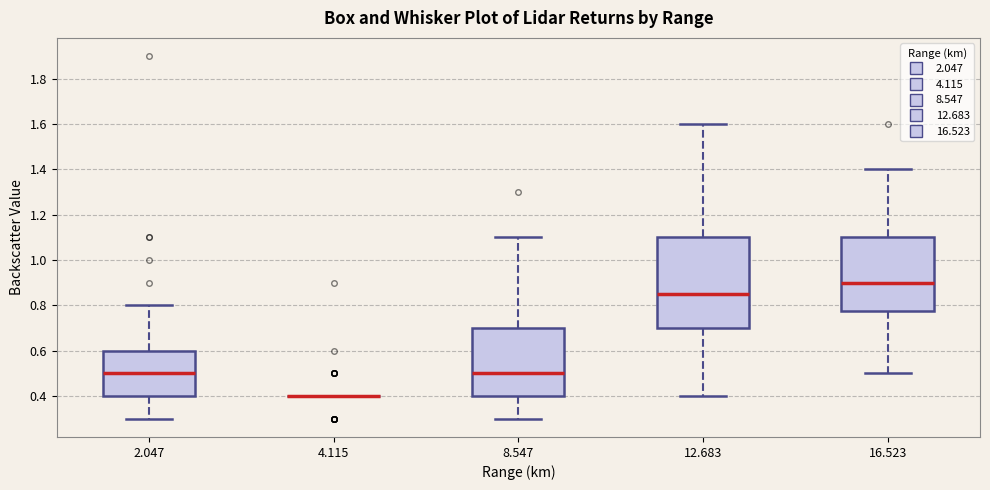

Reading left to right, transcribe this box plot: for each box, give where its median line is, the range the box spans, and where its two whiskers end, as read against the y-axis. The values are not printed on the chart, so give them approximately, as read against the axis.

2.047: median 0.50, box 0.40 to 0.60, whiskers 0.30 to 0.80
4.115: box collapsed to a line at 0.40, whiskers 0.40 to 0.40
8.547: median 0.50, box 0.40 to 0.70, whiskers 0.30 to 1.10
12.683: median 0.86, box 0.70 to 1.10, whiskers 0.40 to 1.60
16.523: median 0.90, box 0.78 to 1.10, whiskers 0.50 to 1.40